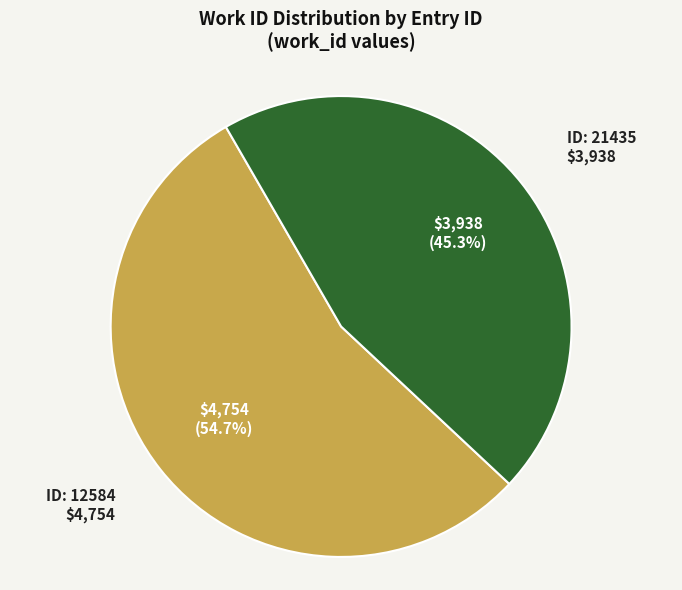

Does any single category account for the majority?

Yes